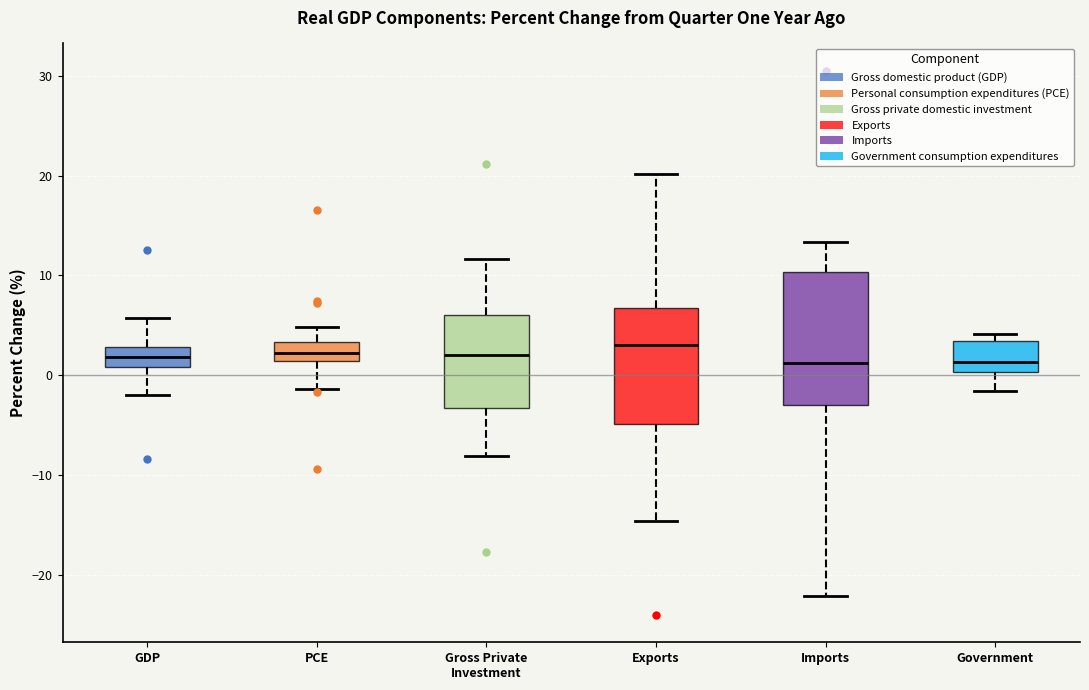

Reading left to right, read every box against the y-axis: the position of its median line, the range the box covers, and the ends of its whiskers. The values are not printed on the chart, so give them approximately, as read against the axis.

GDP: median 2, box 1 to 3, whiskers -2 to 6
PCE: median 2, box 1 to 3, whiskers -1 to 5
Gross Private Investment: median 2, box -3 to 6, whiskers -8 to 12
Exports: median 3, box -5 to 7, whiskers -15 to 20
Imports: median 1, box -3 to 10, whiskers -22 to 13
Government: median 1, box 0 to 3, whiskers -2 to 4